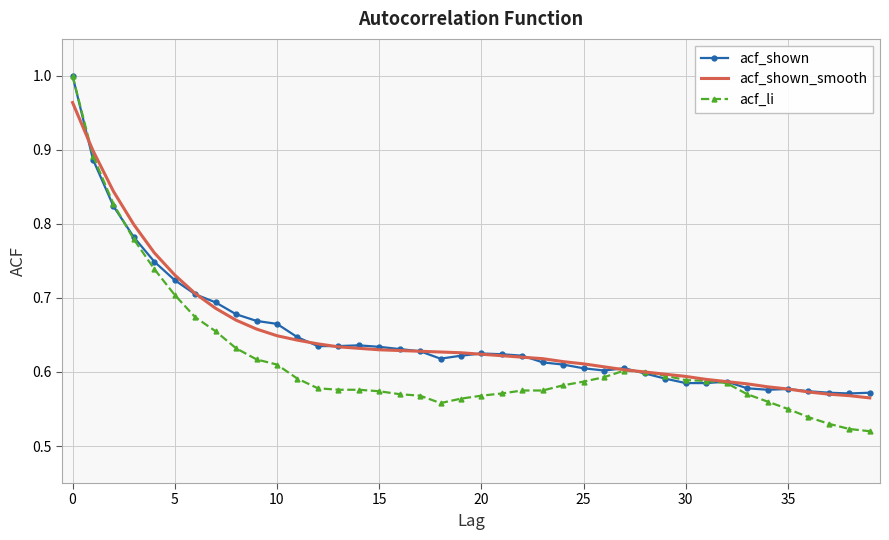

Count the acf_shown values in the range 0 to 1.

40